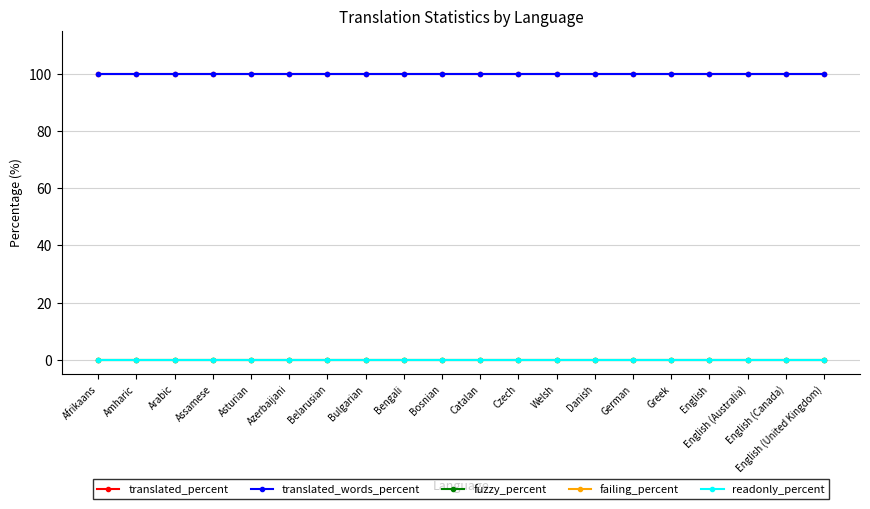

Does the chart have visible grid lines?

Yes